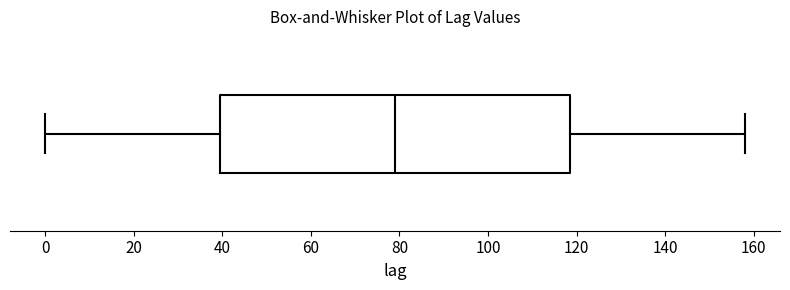

Read this box plot against the x-axis: the position of the median line, the range covered by the box, and the ends of both whiskers. The values are not printed on the chart, so give them approximately, as read against the axis.

median 80, box 40 to 118, whiskers 0 to 158